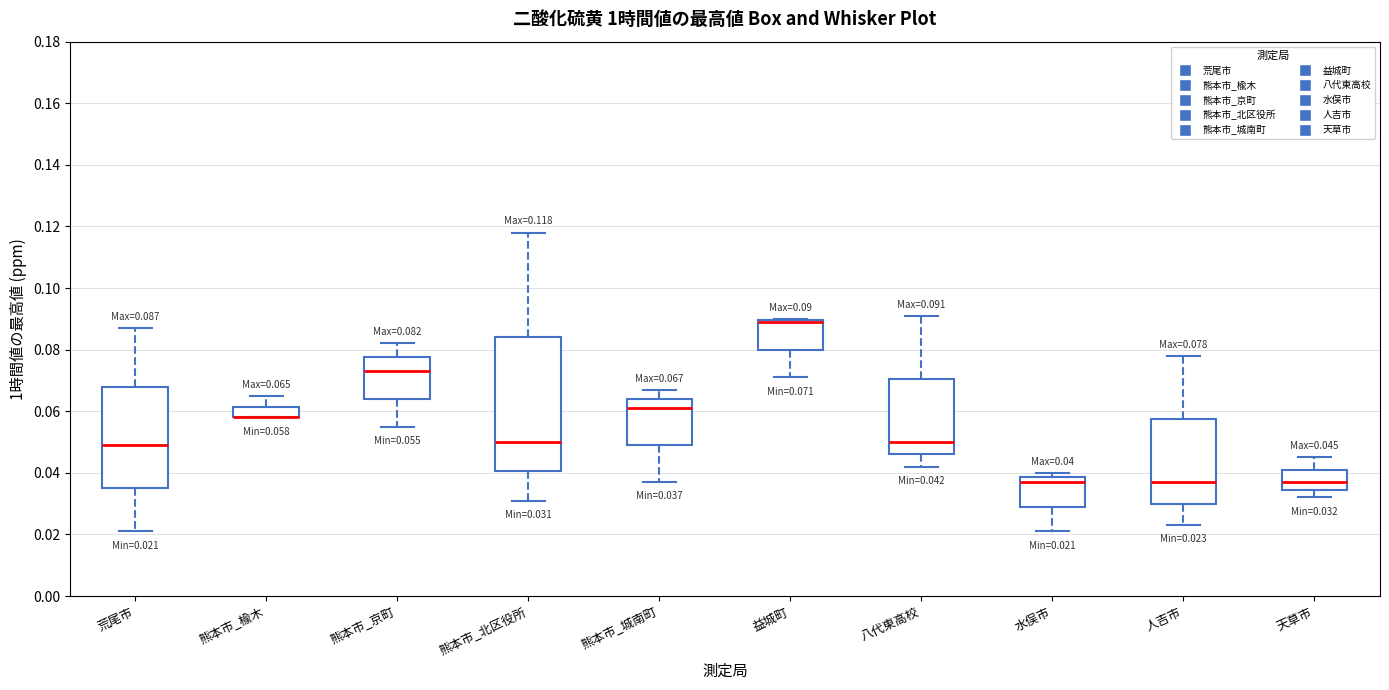

Comparing the boxes themselves (not the whiskers), which one is the tallest?

熊本市_北区役所